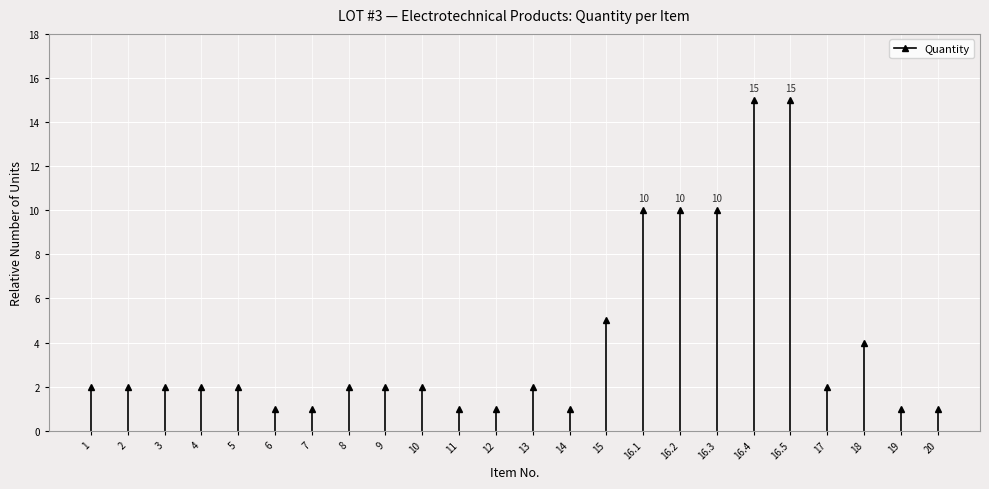

Reading right to left, what are all the values shown in this chart?

20=1	19=1	18=4	17=2	16.5=15	16.4=15	16.3=10	16.2=10	16.1=10	15=5	14=1	13=2	12=1	11=1	10=2	9=2	8=2	7=1	6=1	5=2	4=2	3=2	2=2	1=2